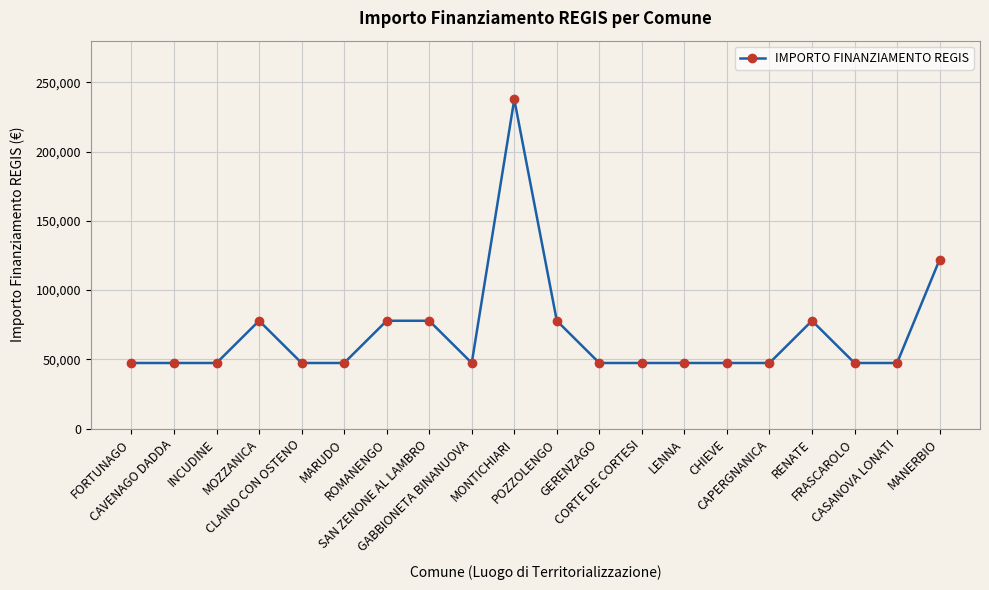

At which label is the value closest to 142554?

MANERBIO